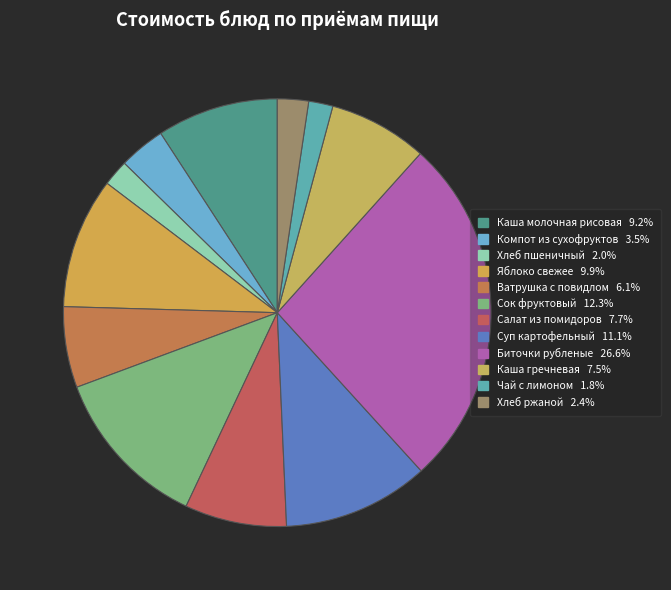

What is the ratio of the value at Салат из помидоров to the value at Суп картофельный?

0.7